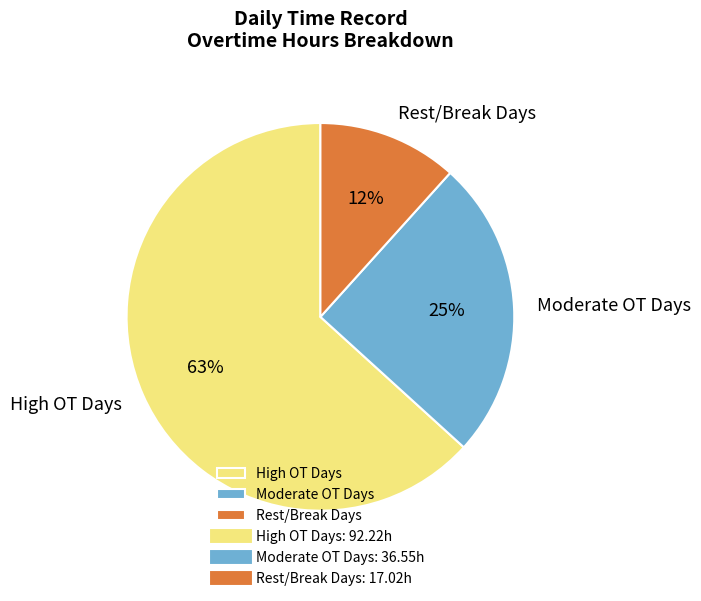

Count the number of slices in the pie.

3